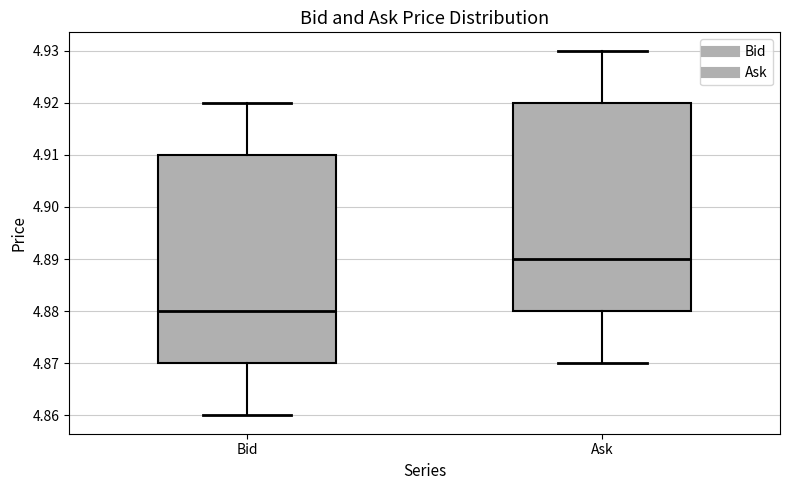

Which box's median line is the highest?

Ask